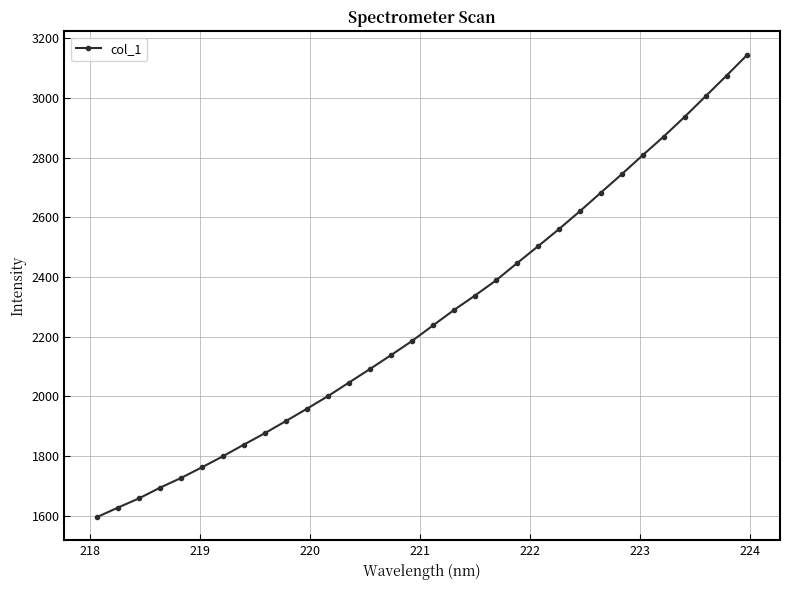

What is the sum of all values?

72561.6